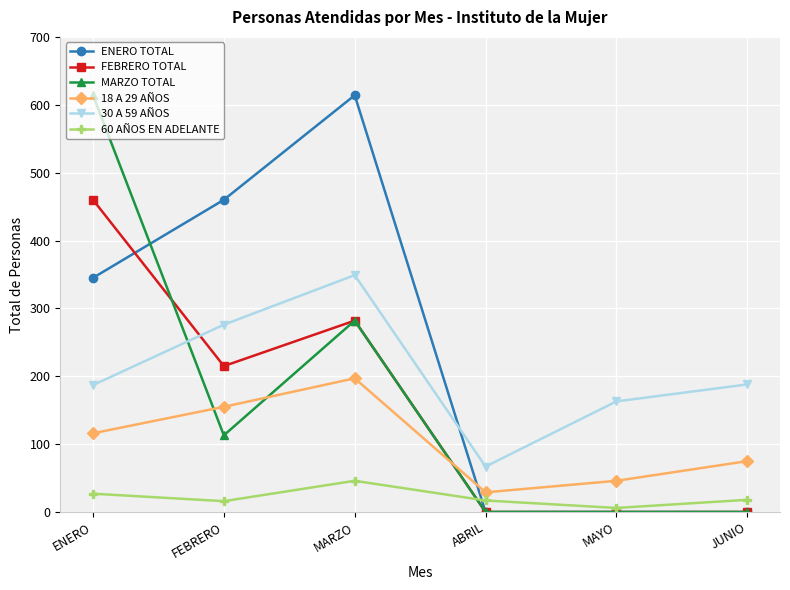

What is the average value of the FEBRERO TOTAL series?

160